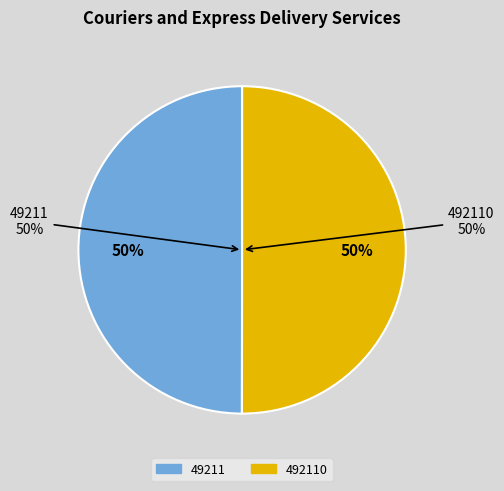

What percentage is NOT represented by 492110?

50.0%